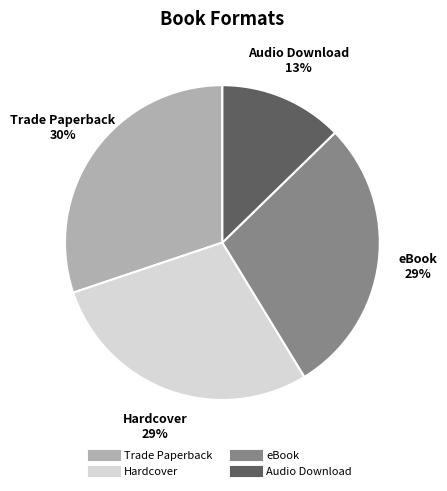

How many slices are in this pie chart?

4